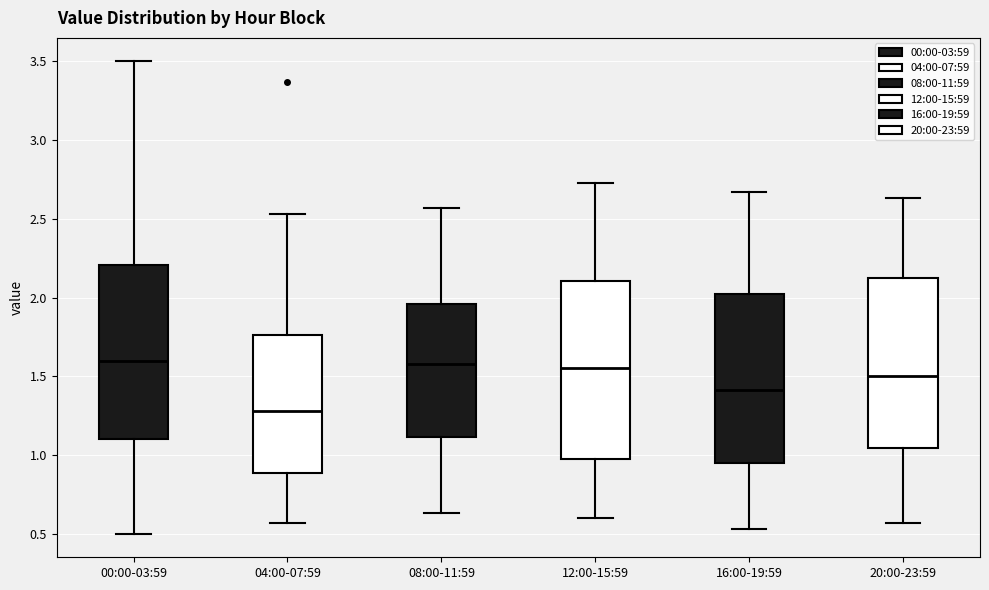

Reading left to right, transcribe this box plot: for each box, give where its median line is, the range the box spans, and where its two whiskers end, as read against the y-axis. The values are not printed on the chart, so give them approximately, as read against the axis.

00:00-03:59: median 1.60, box 1.10 to 2.20, whiskers 0.50 to 3.50
04:00-07:59: median 1.30, box 0.90 to 1.75, whiskers 0.55 to 2.55
08:00-11:59: median 1.60, box 1.10 to 1.95, whiskers 0.65 to 2.55
12:00-15:59: median 1.55, box 1.00 to 2.10, whiskers 0.60 to 2.75
16:00-19:59: median 1.40, box 0.95 to 2.00, whiskers 0.55 to 2.65
20:00-23:59: median 1.50, box 1.05 to 2.15, whiskers 0.55 to 2.65